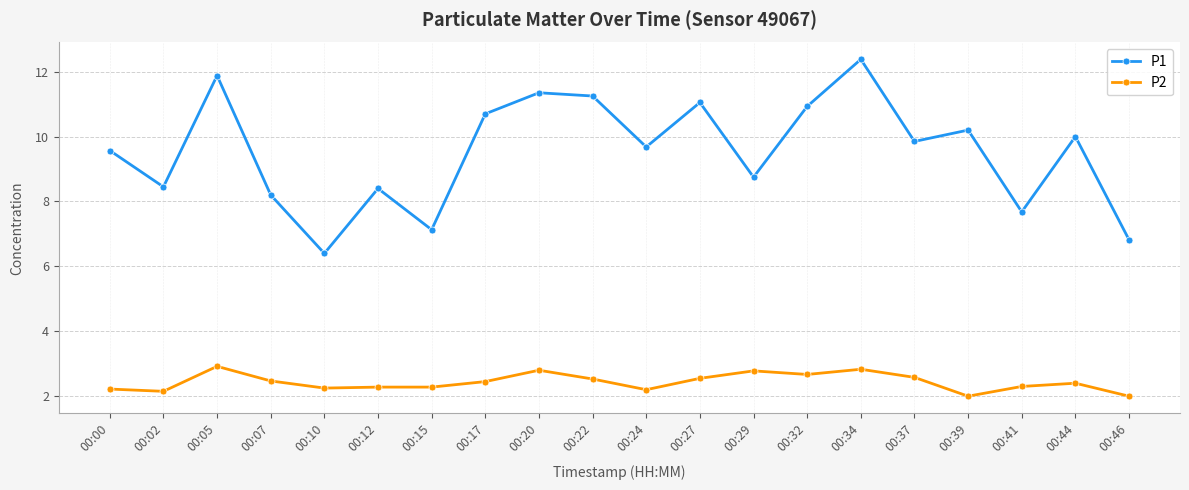

Rank the series by their average value, from lowest to highest.

P2, P1